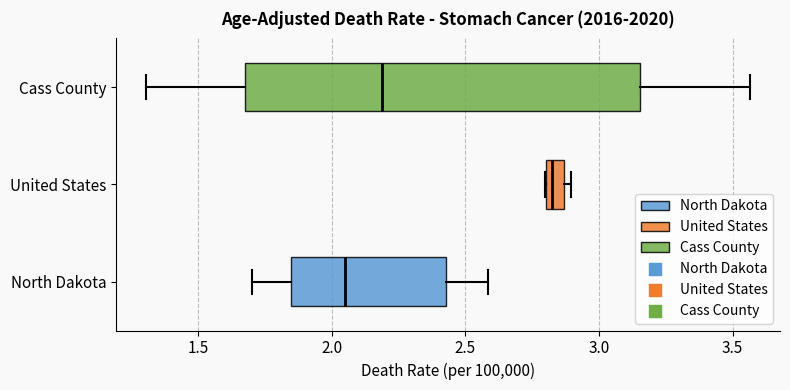

Which box has the furthest to the right median line?

United States